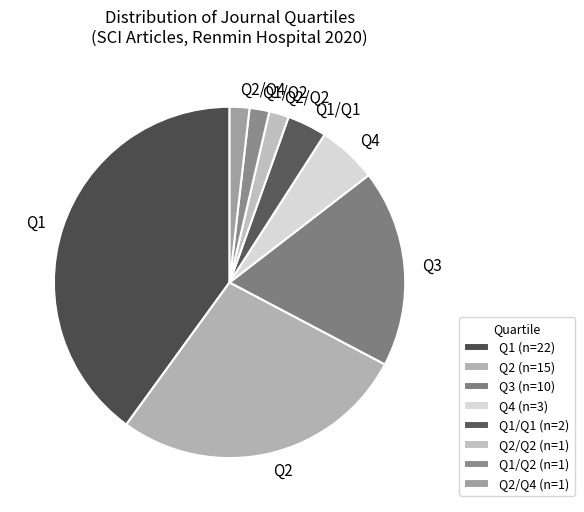

Which has a higher value, Q1/Q2 or Q1/Q1?

Q1/Q1